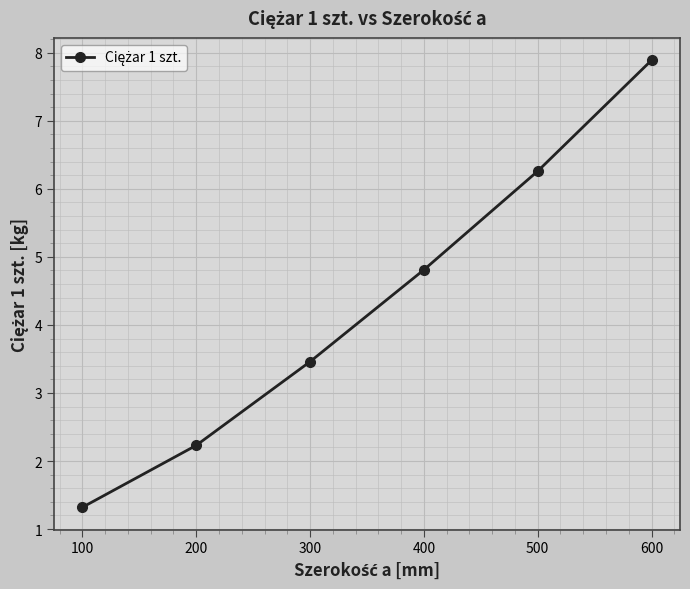

What is the value of the 1st point from the left?

1.3